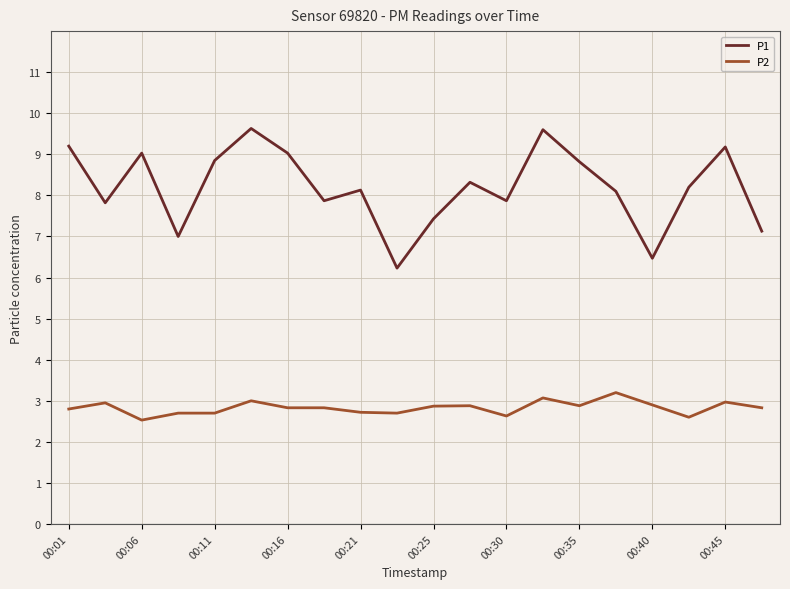

What is the maximum value shown in the chart?

9.6